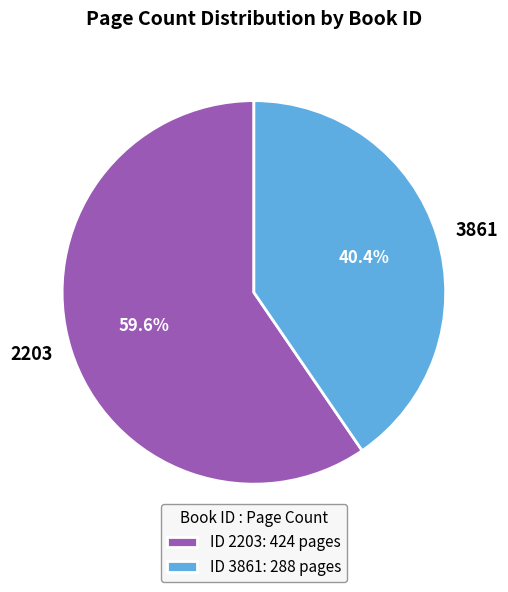

Does any single category account for the majority?

Yes